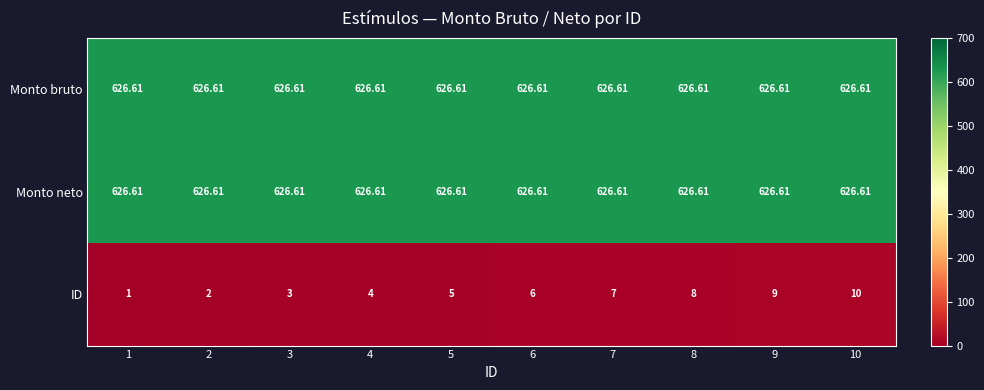

Between 2 and 3, which series saw the biggest shift?

ID